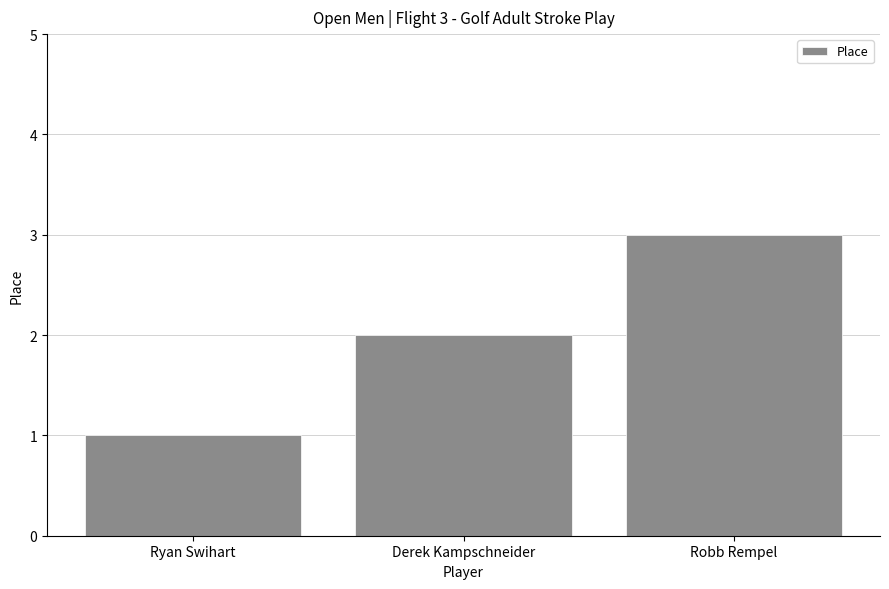

How many categories are shown in the chart?

3